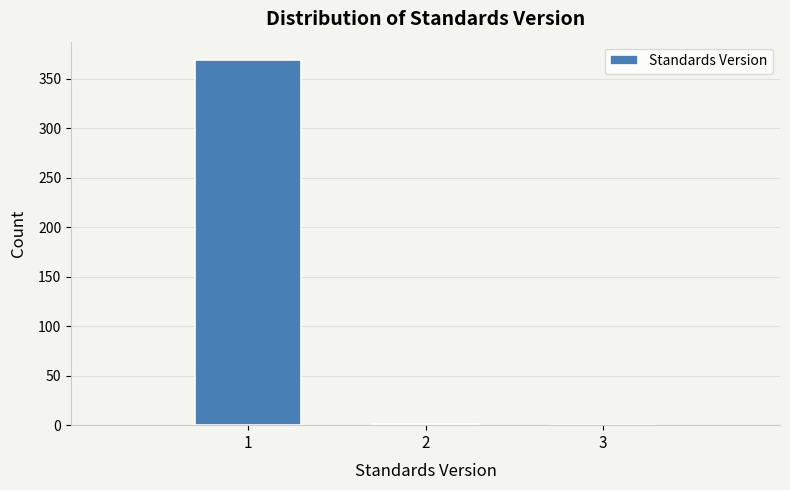

What is the height of the bar covering 0.5 to 1.5 on the x-axis? The values are not printed on the chart, so give them approximately, as read against the axis.

370